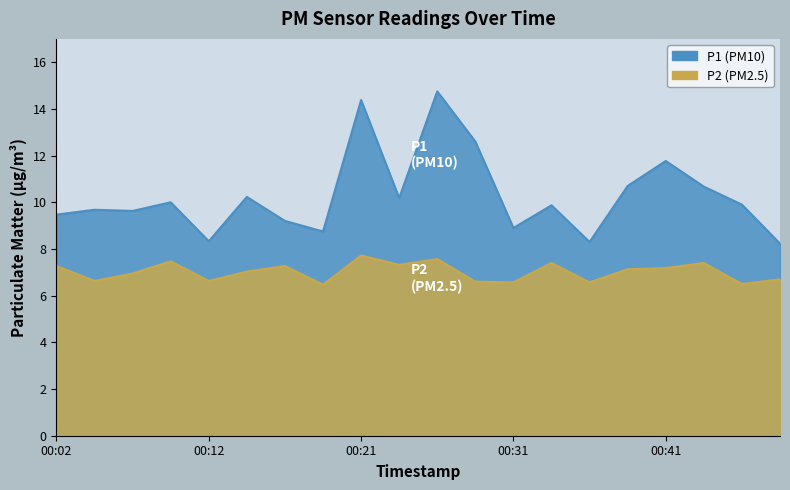

How many data points in P2 are less than 7?

9